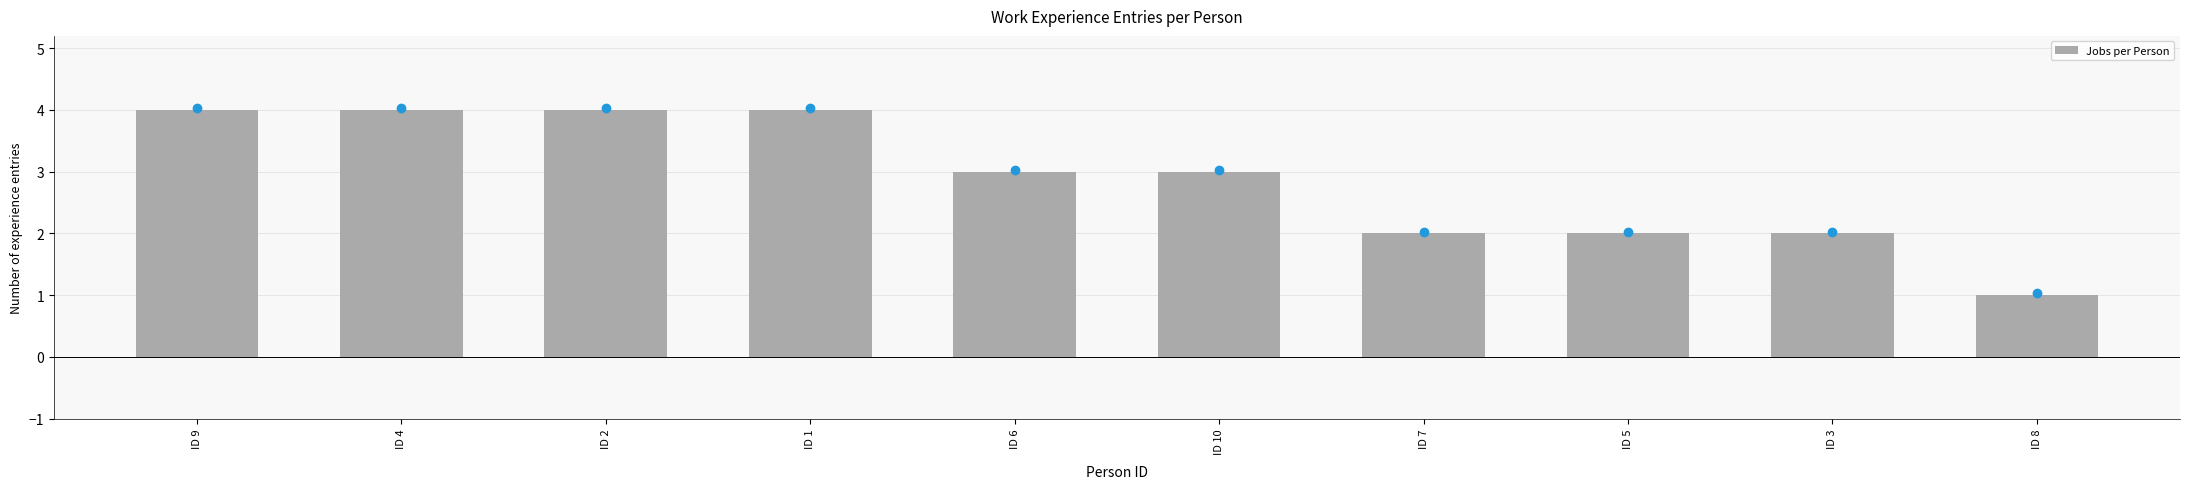

What is the sum of the values at ID 9 and ID 4?

8